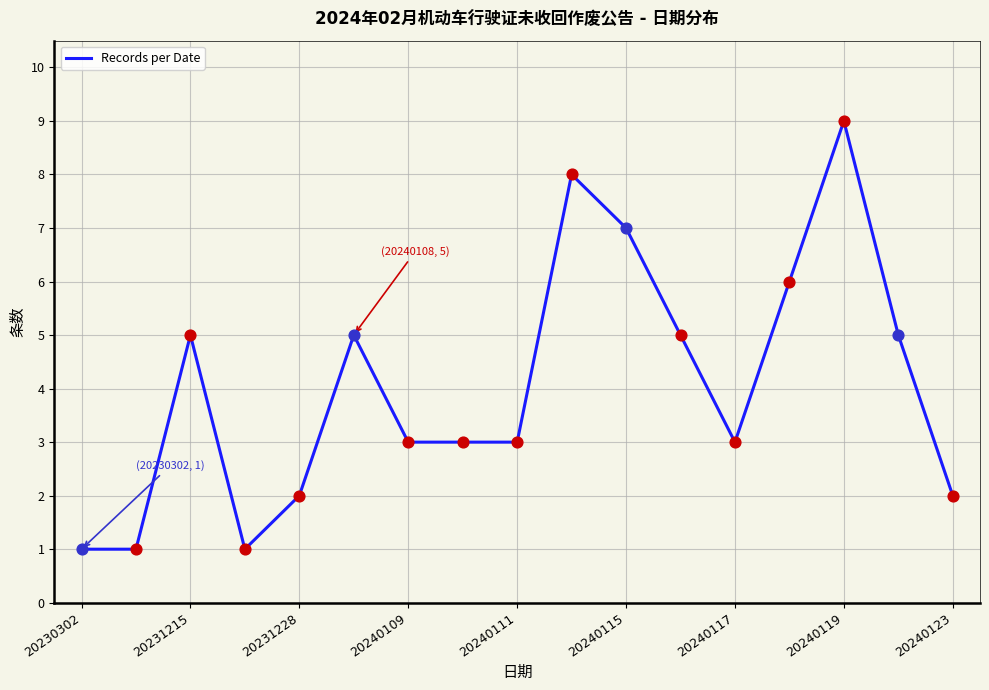

What is the maximum value shown in the chart?

9